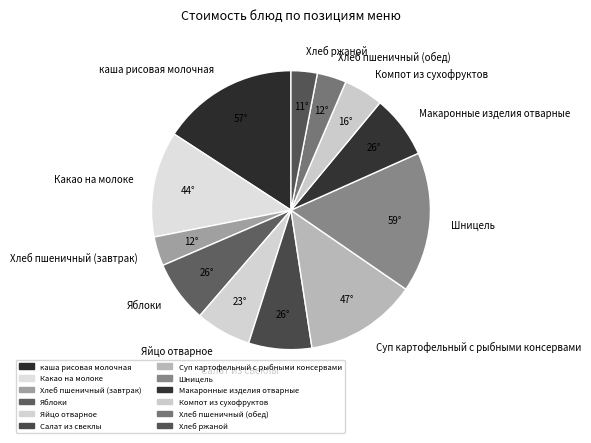

Is it true that Какао на молоке is 12% of the pie?

True